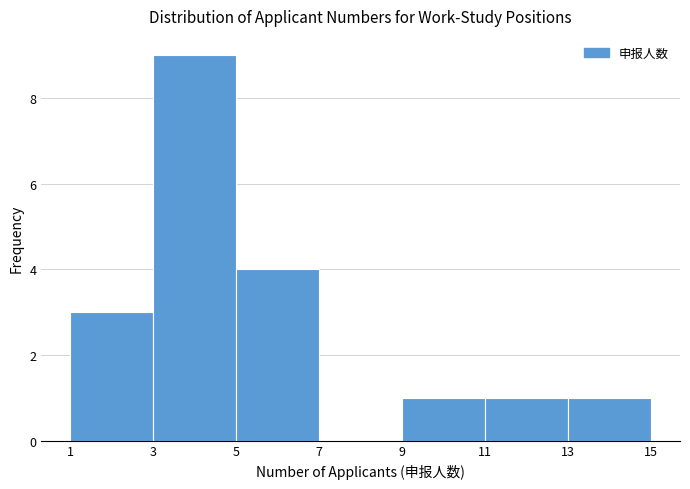

Reading left to right, list every bar in this chart as the range it spans on the x-axis followed by its height. The values are not printed on the chart, so give them approximately, as read against the axis.

1 to 3: 3
3 to 5: 9
5 to 7: 4
7 to 9: 0
9 to 11: 1
11 to 13: 1
13 to 15: 1